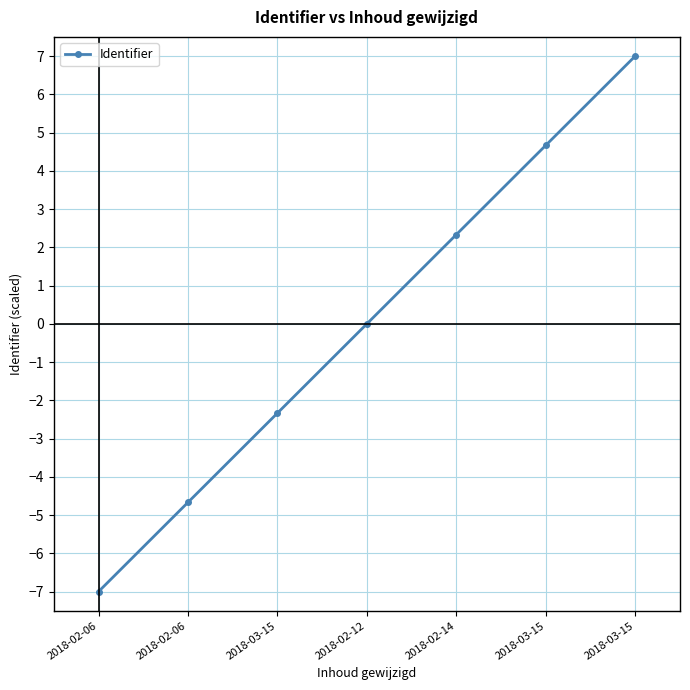

How many series are shown in this chart?

1